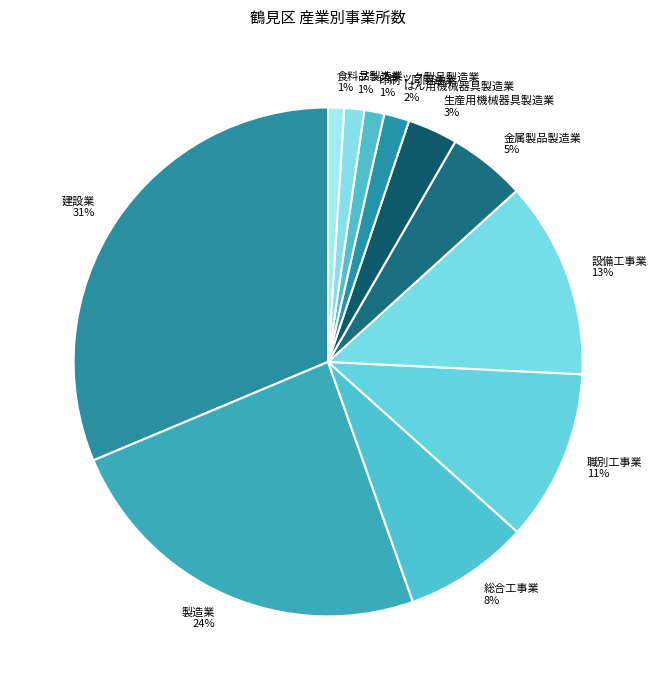

To the nearest percent, what is the difference between the はん用機械器具製造業 and 設備工事業 slice percentages?

11%